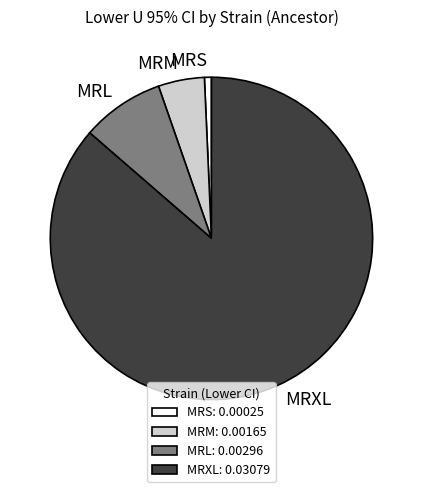

Is the sum of MRS and MRL greater than half?

No